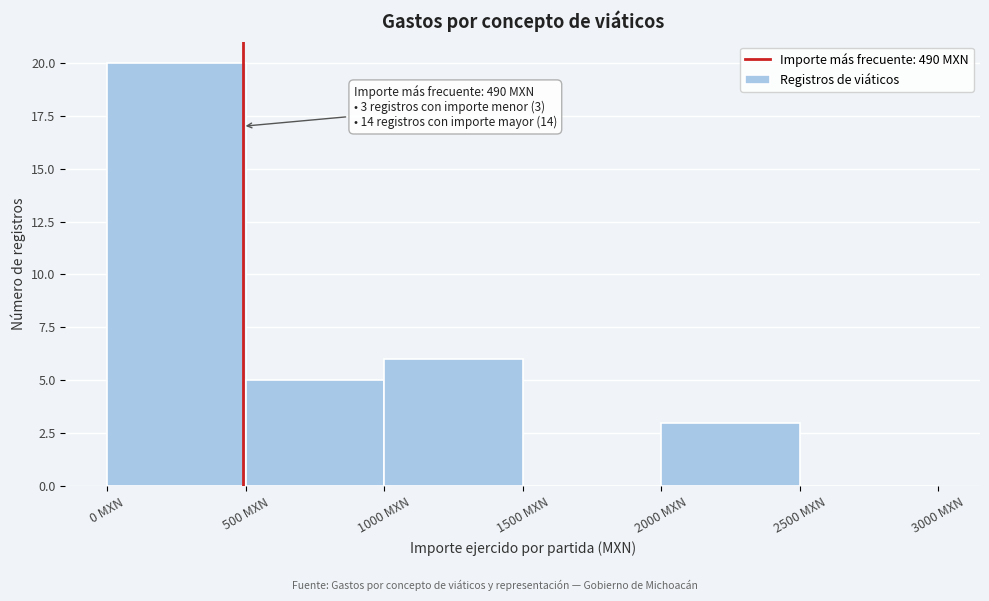

Over which range of the x-axis is the bar tallest?

0 to 500